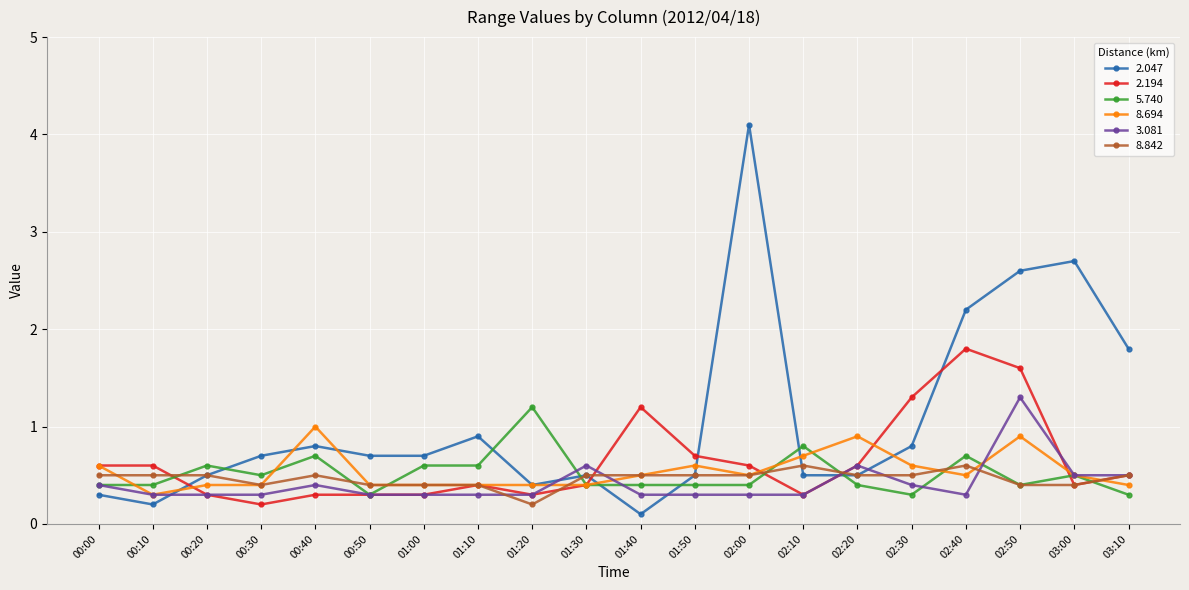

True or false: 2.047 has more than 0 points higher than both neighbors.

True